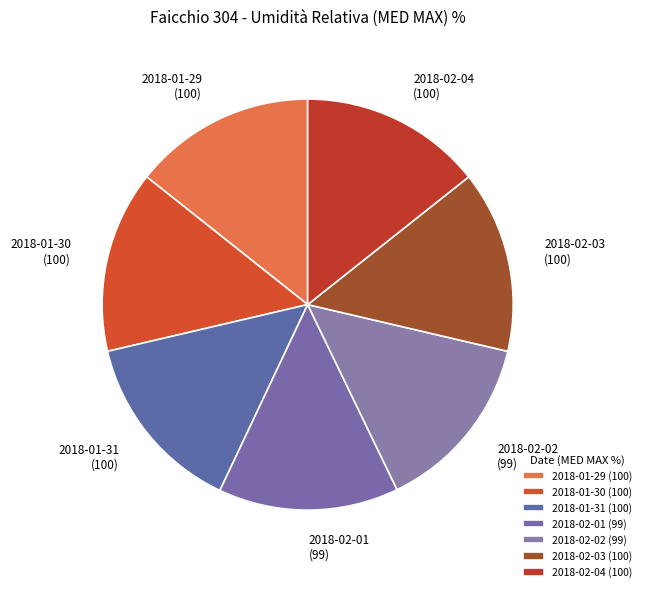

Is 2018-02-03 (100) the majority of the pie?

No